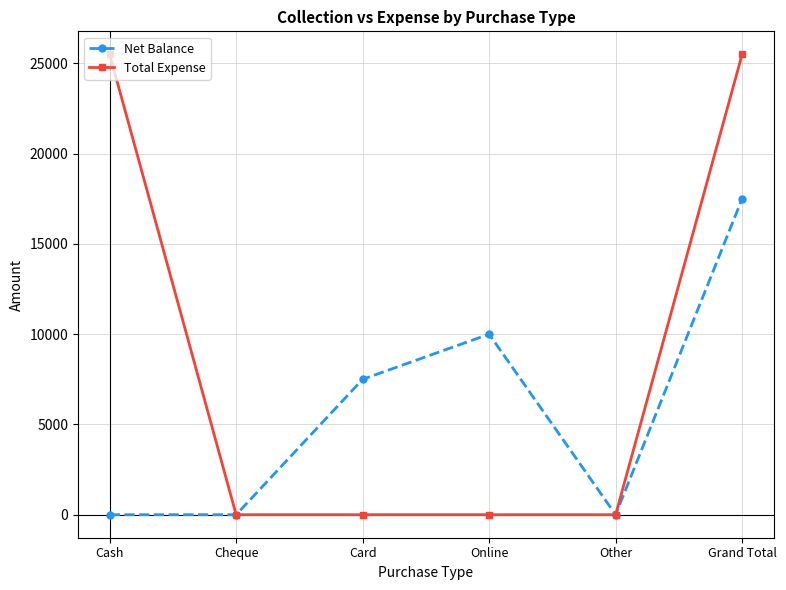

Does the chart display data point markers on the line(s)?

Yes